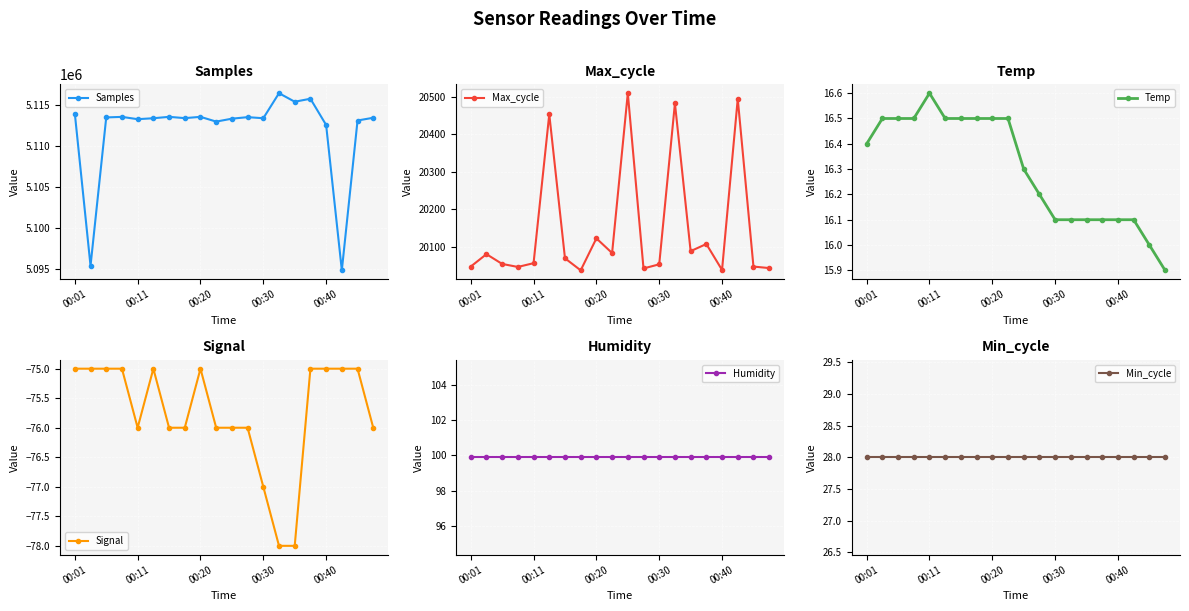

Which series has the widest spread of values?

Samples